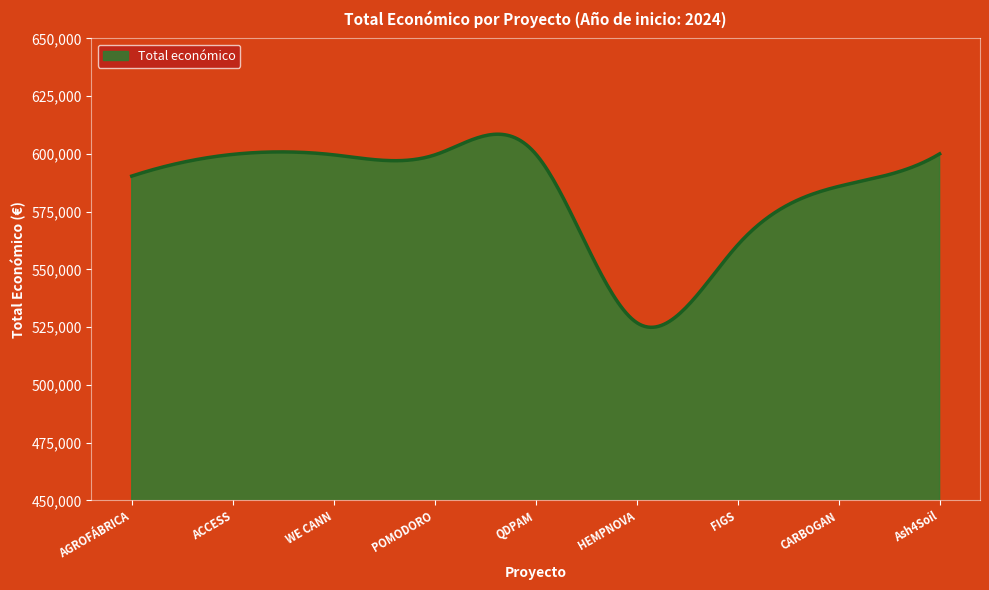

What is the difference between the maximum and minimum values?

83593.9